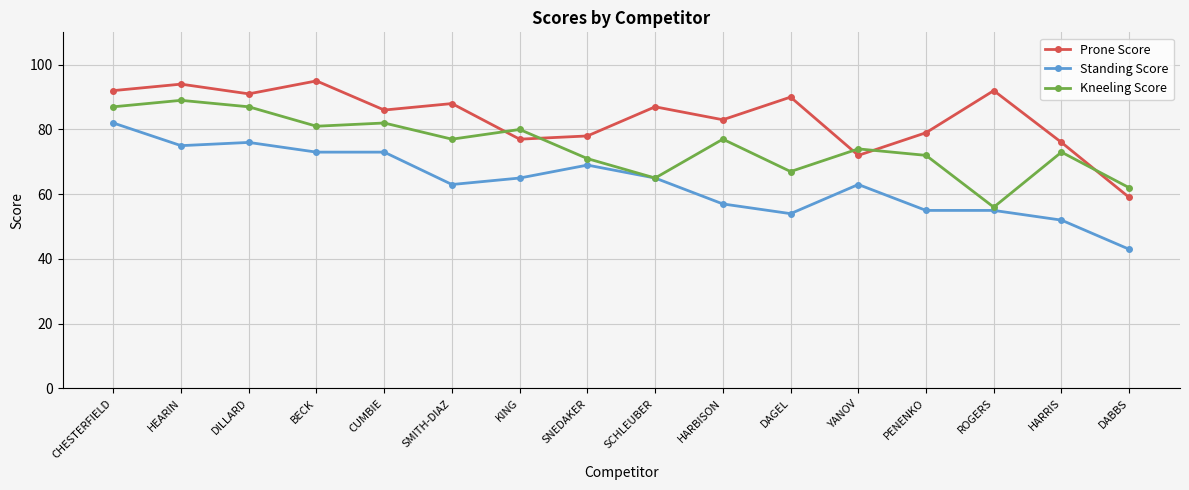

Reading left to right, list all the values displayed in this chart.

Prone Score: 92	94	91	95	86	88	77	78	87	83	90	72	79	92	76	59
Standing Score: 82	75	76	73	73	63	65	69	65	57	54	63	55	55	52	43
Kneeling Score: 87	89	87	81	82	77	80	71	65	77	67	74	72	56	73	62